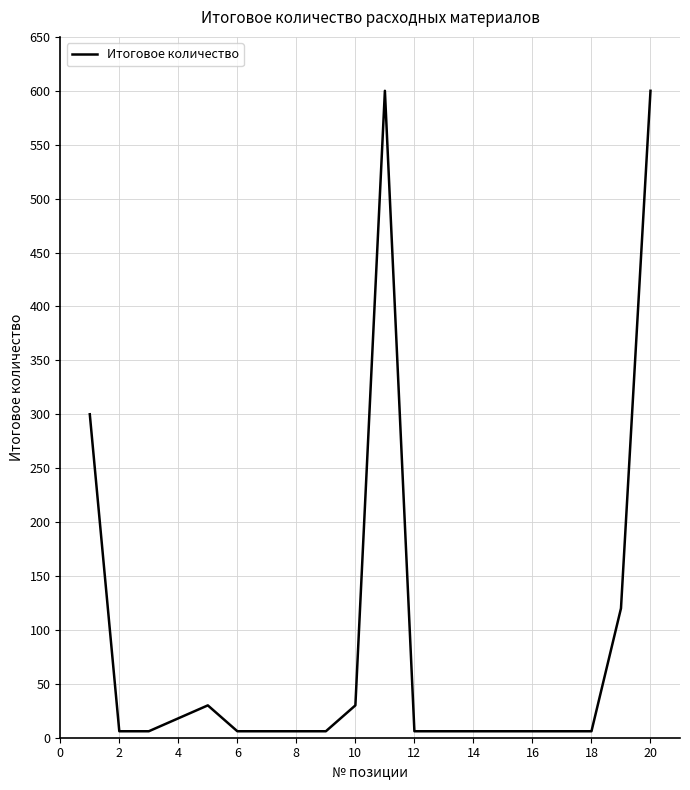

How many lines are shown in the chart?

1